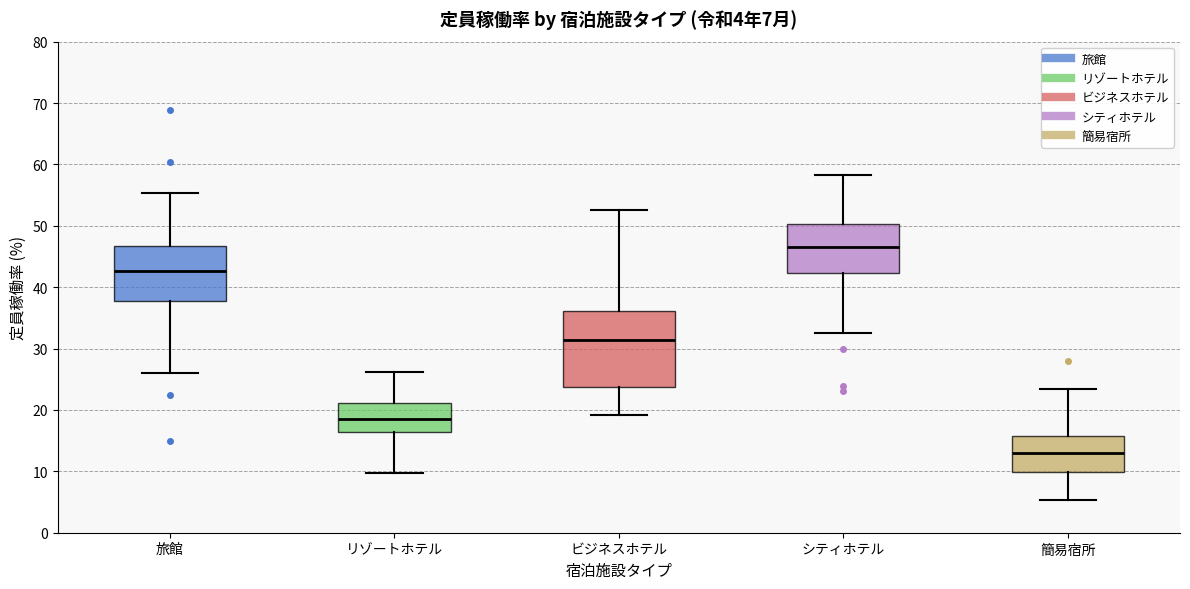

Which box has the lowest median line?

簡易宿所